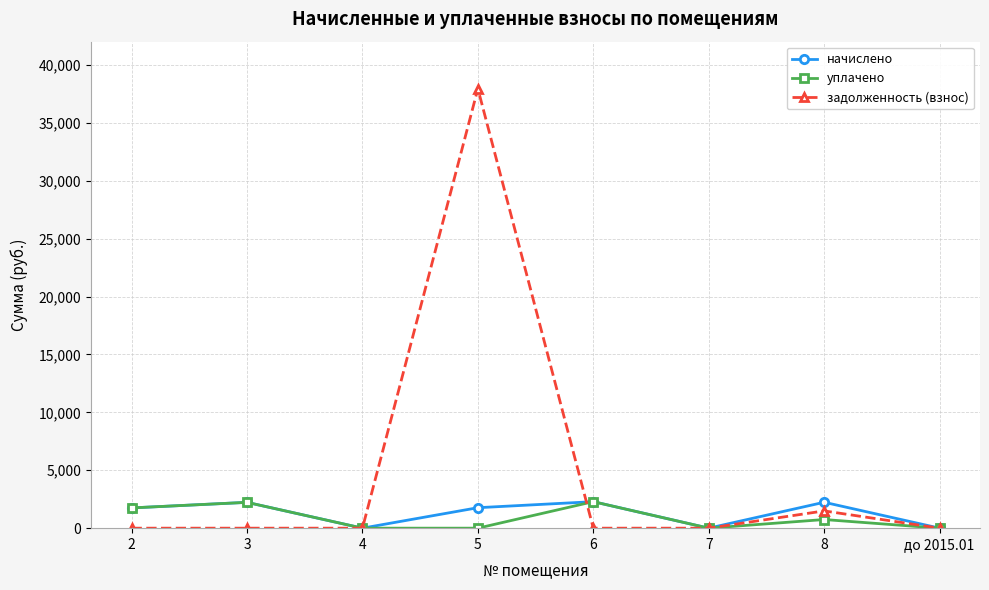

Is this an area chart (filled region under the line)?

No